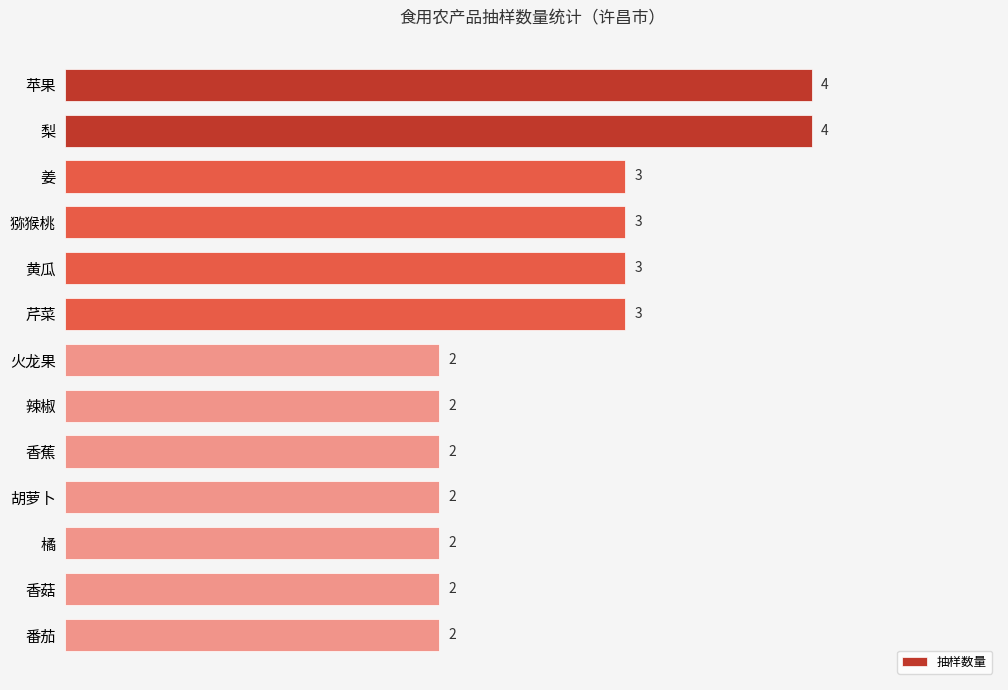

How many series are shown in this chart?

1